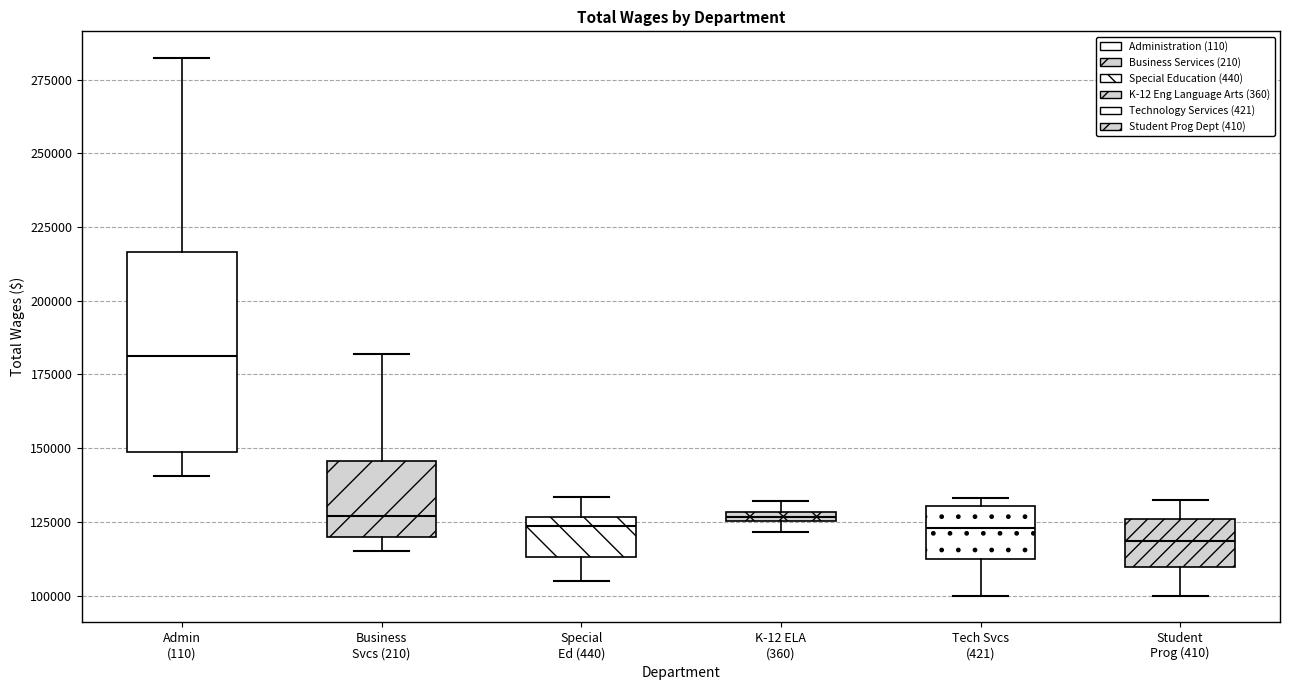

Where does the lower whisker of the box for Special Ed (440) end on the y-axis? The values are not printed on the chart, so give them approximately, as read against the axis.

105000